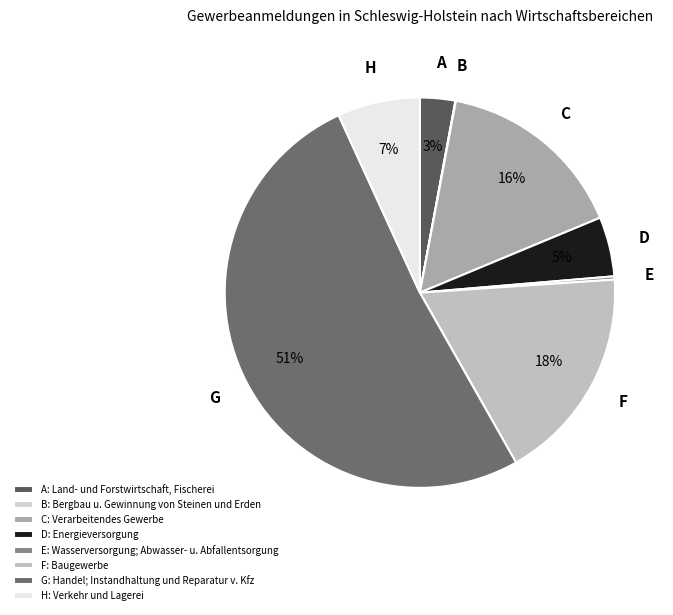

Which has a higher value, C or A?

C